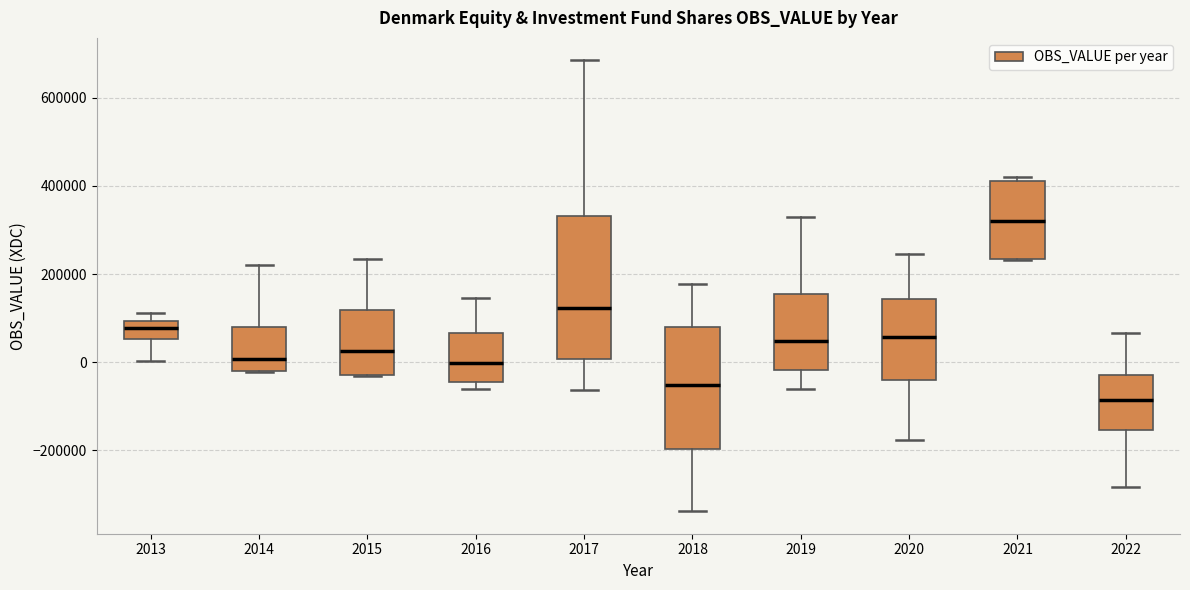

Where is the upper edge of the box at x = 2016 on the y-axis? The values are not printed on the chart, so give them approximately, as read against the axis.

60000